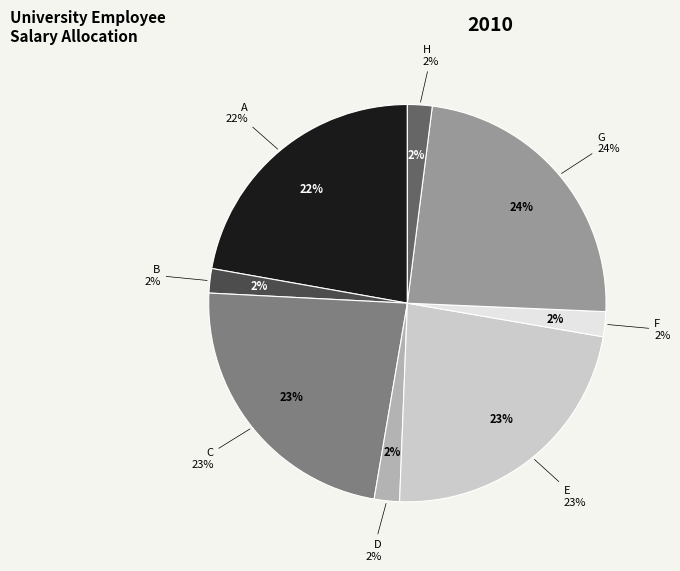

To the nearest percent, what is the difference between the B and A slice percentages?

20%